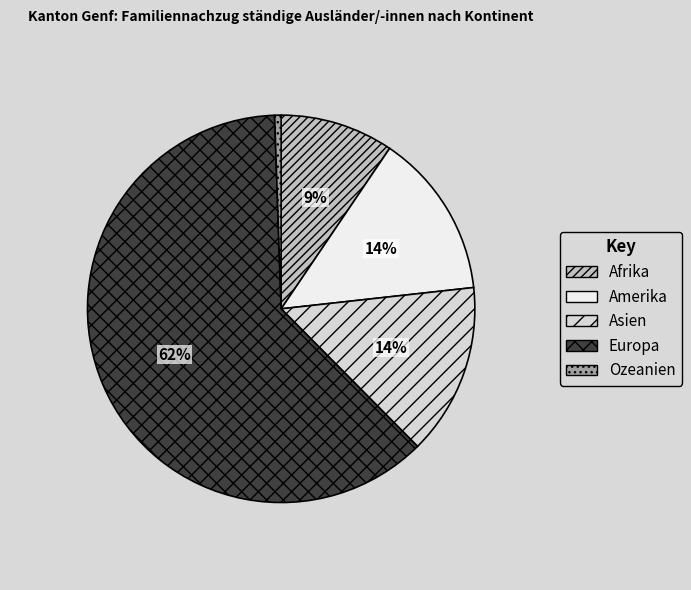

Count the number of slices in the pie.

5